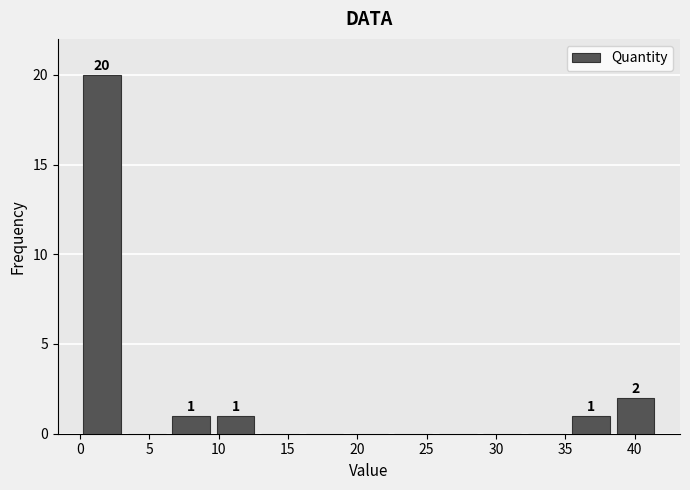

Which range on the x-axis has the tallest bar?

0.0 to 3.0